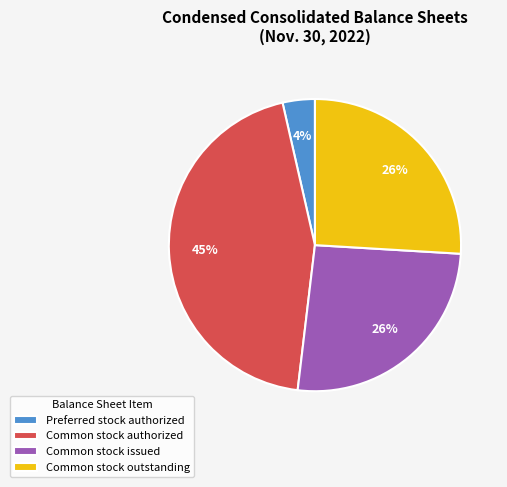

To the nearest percent, what portion does Common stock issued represent?

26%